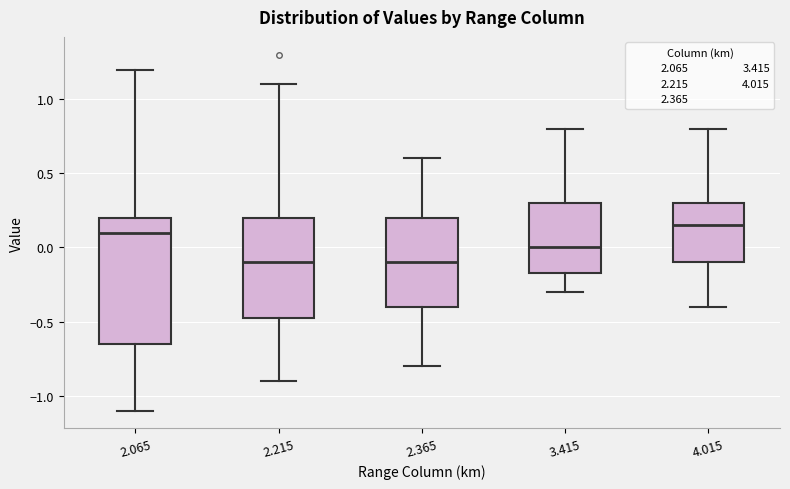

Where is the upper edge of the box at x = 2.365 on the y-axis? The values are not printed on the chart, so give them approximately, as read against the axis.

0.20